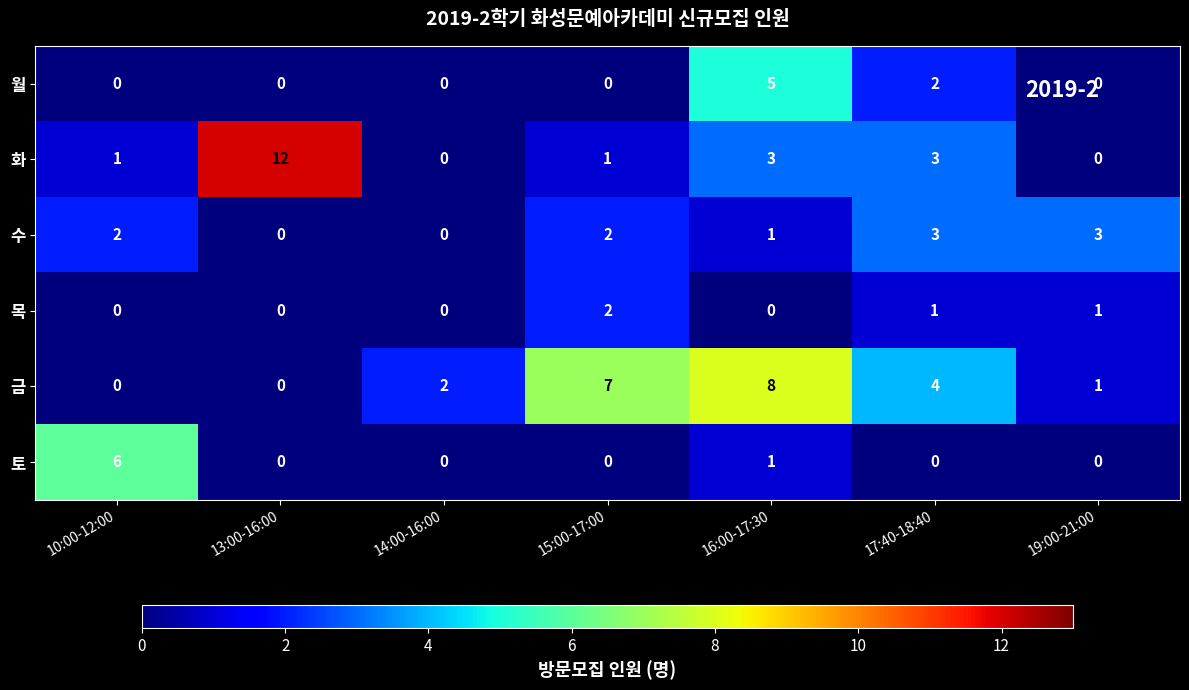

The 화 series shows 7 at 14:00-16:00. True or false?

False